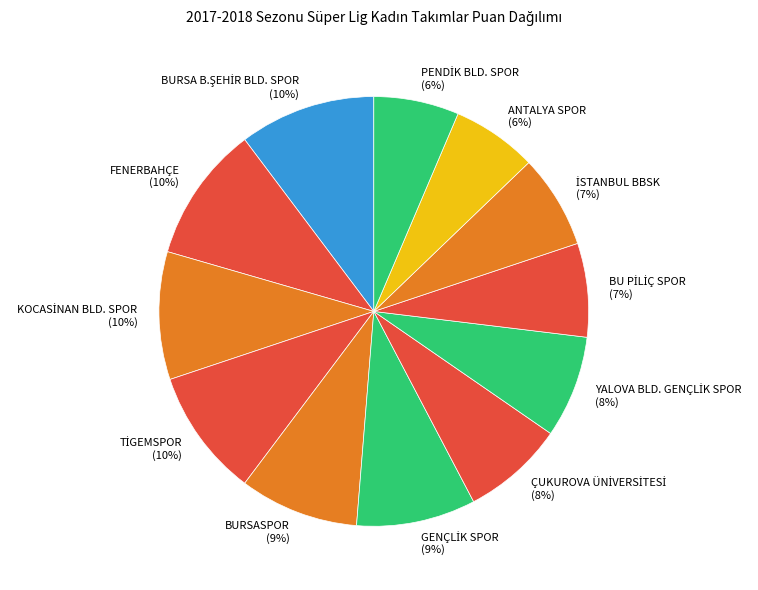

To the nearest percent, what is the difference between the largest and smallest slice percentages?

4%